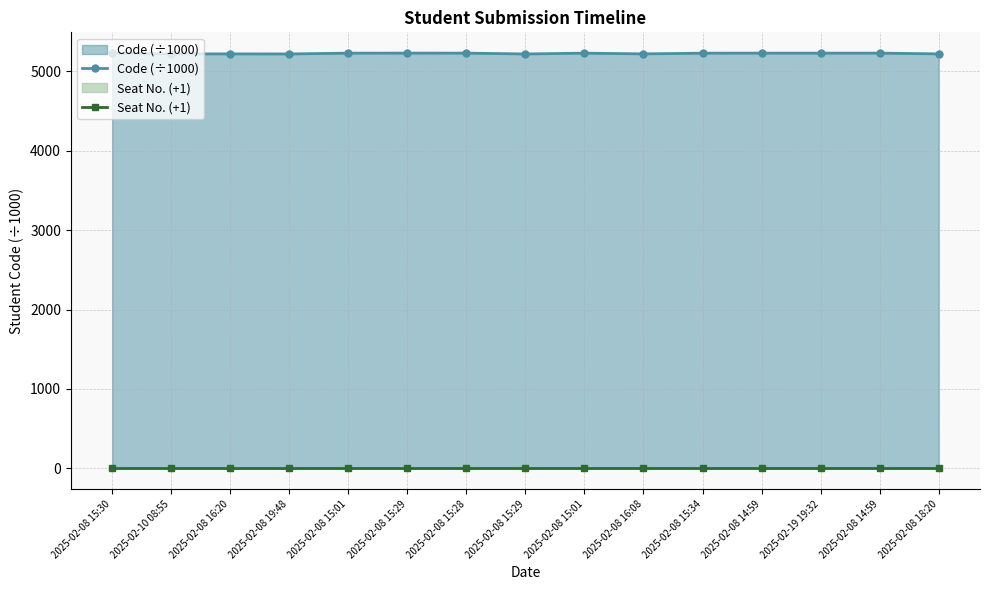

At how many categories does at least one series exceed 4556?

15